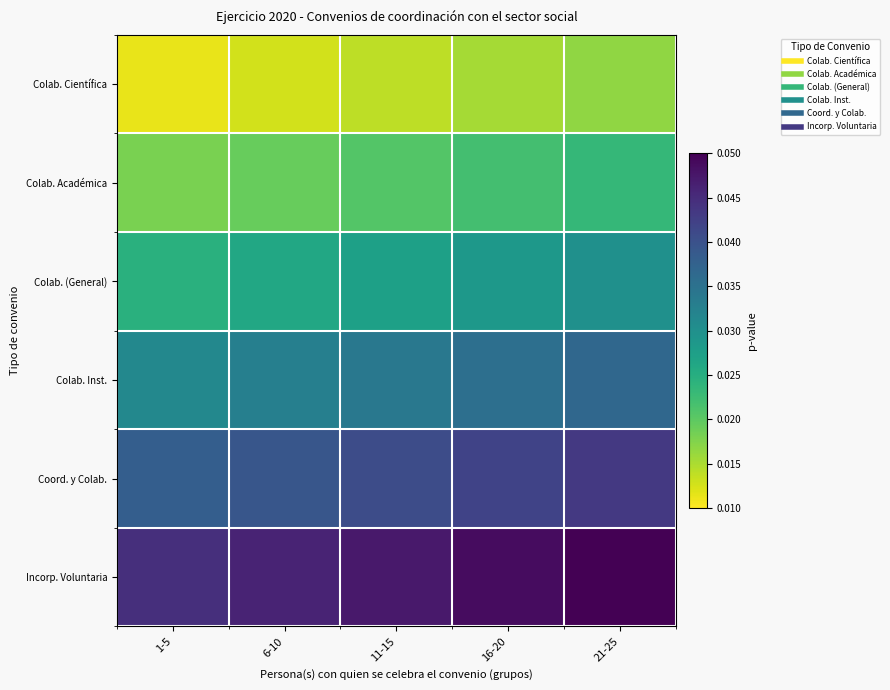

Rank the series by their average value, from highest to lowest.

Incorp. Voluntaria, Coord. y Colab., Colab. Inst., Colab. (General), Colab. Académica, Colab. Científica